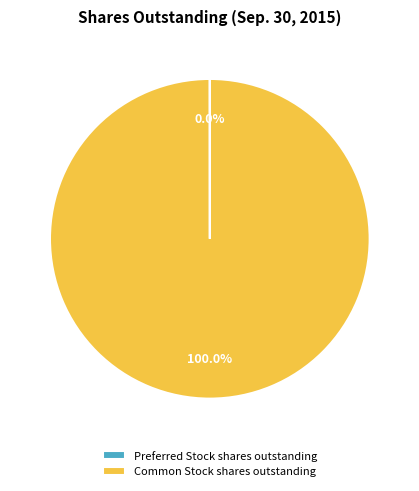

Which category has the biggest portion of the pie?

Common Stock shares outstanding